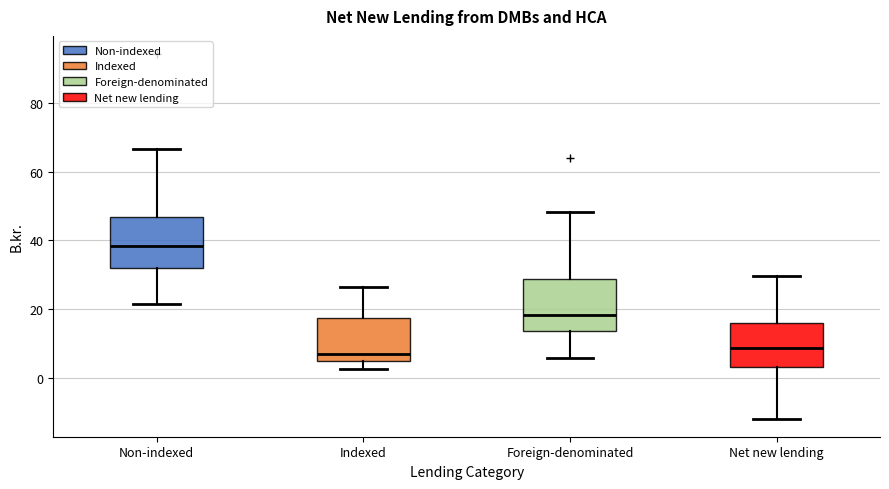

Reading left to right, transcribe this box plot: for each box, give where its median line is, the range the box spans, and where its two whiskers end, as read against the y-axis. The values are not printed on the chart, so give them approximately, as read against the axis.

Non-indexed: median 38, box 32 to 46, whiskers 22 to 66
Indexed: median 8, box 4 to 18, whiskers 2 to 26
Foreign-denominated: median 18, box 14 to 28, whiskers 6 to 48
Net new lending: median 8, box 4 to 16, whiskers -12 to 30